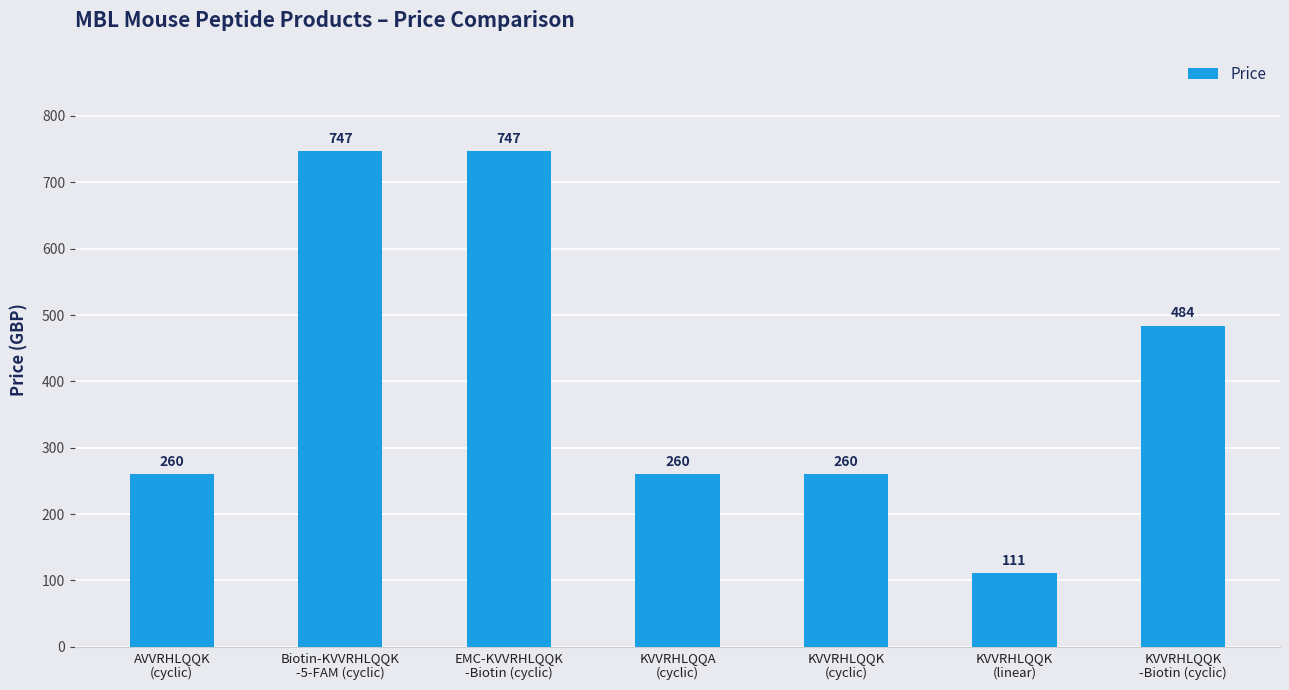

What is the label of the 3rd bar from the right?

KVVRHLQQK
(cyclic)